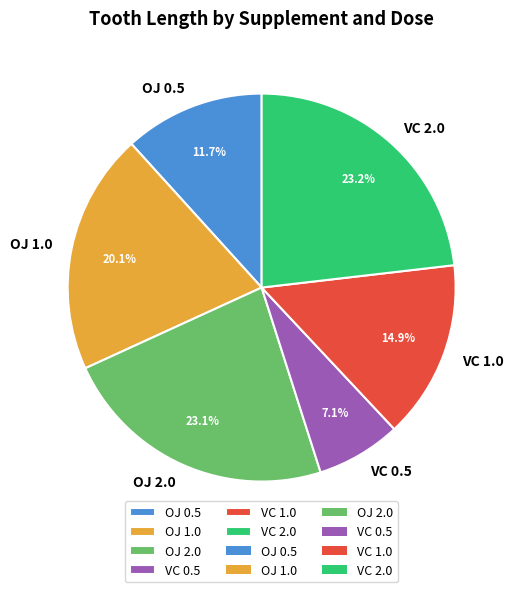

Is the sum of OJ 2.0 and VC 1.0 greater than half?

No